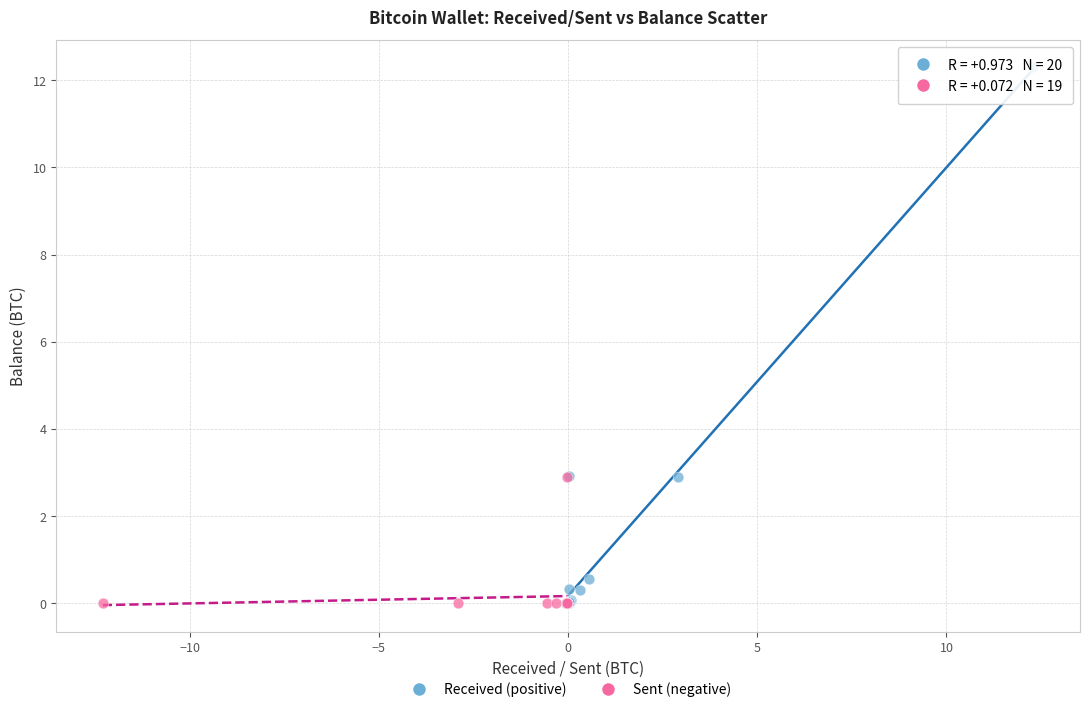

Which series reaches the maximum Y coordinate?

Received (positive)